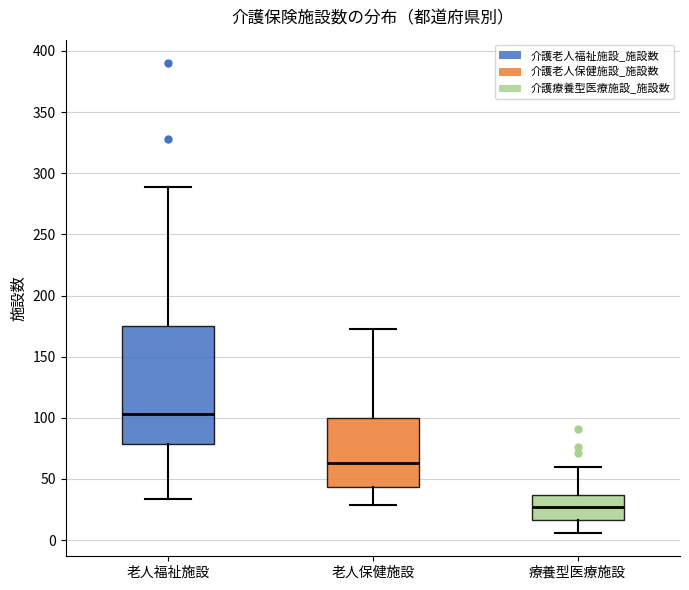

Reading left to right, read every box against the y-axis: the position of its median line, the range the box covers, and the ends of its whiskers. The values are not printed on the chart, so give them approximately, as read against the axis.

老人福祉施設: median 105, box 80 to 175, whiskers 35 to 290
老人保健施設: median 65, box 45 to 100, whiskers 30 to 175
療養型医療施設: median 25, box 15 to 35, whiskers 5 to 60